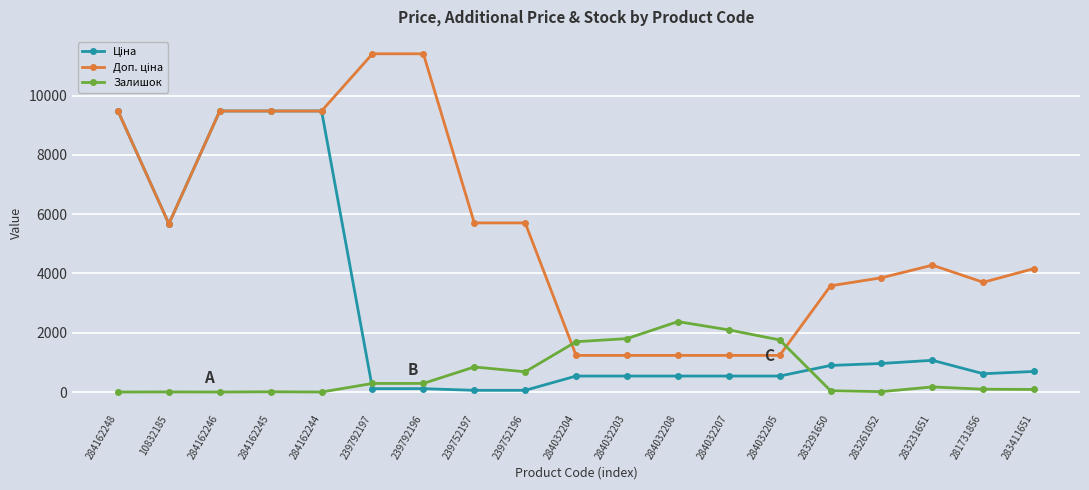

Is it true that Залишок equals 172.0 at 283231651?

True